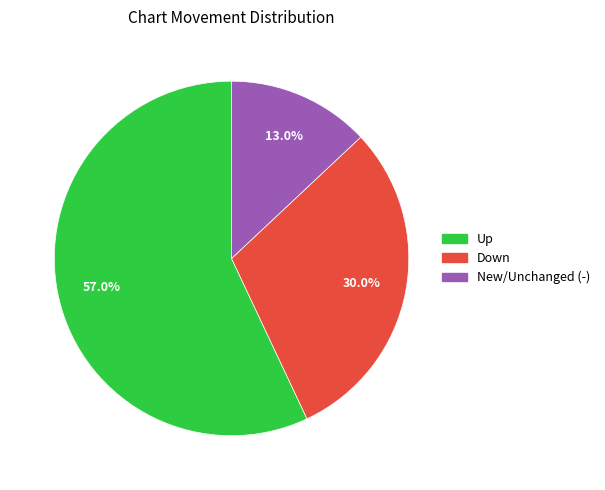

Rank the categories by value from highest to lowest.

Up, Down, New/Unchanged (-)